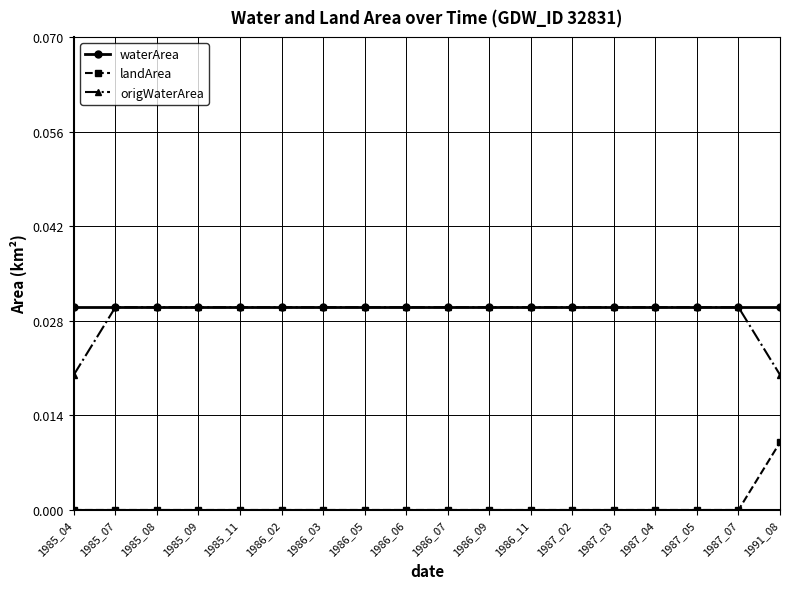

How many lines are shown in the chart?

3